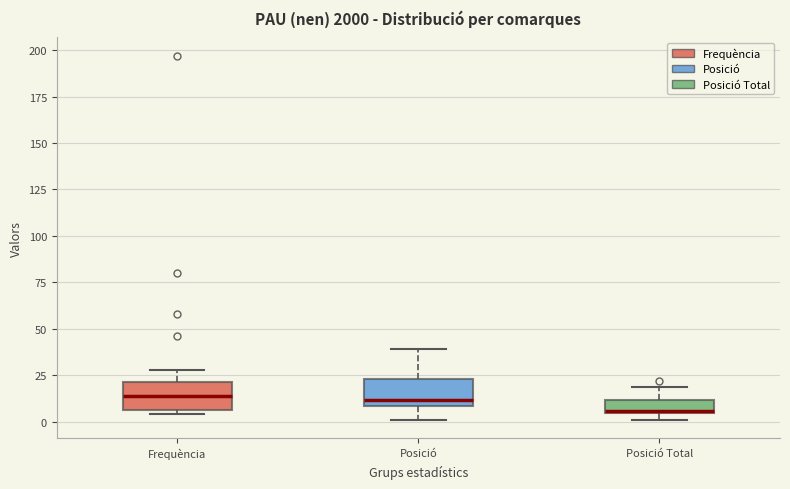

Where is the lower edge of the box for Posició Total on the y-axis? The values are not printed on the chart, so give them approximately, as read against the axis.

5